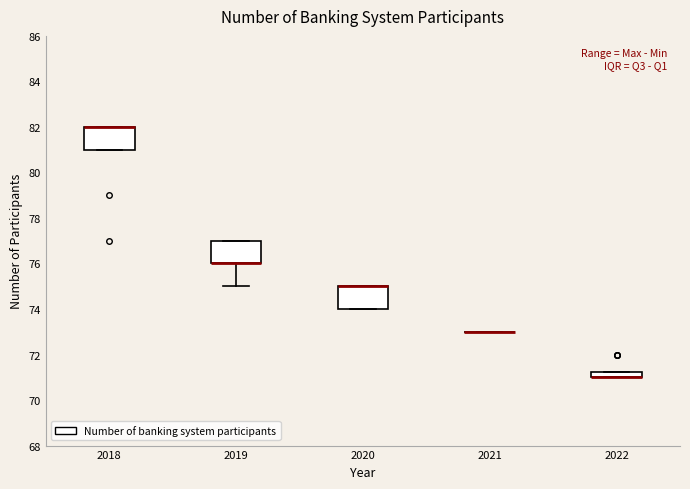

Where is the upper edge of the box at x = 2018 on the y-axis? The values are not printed on the chart, so give them approximately, as read against the axis.

82.0